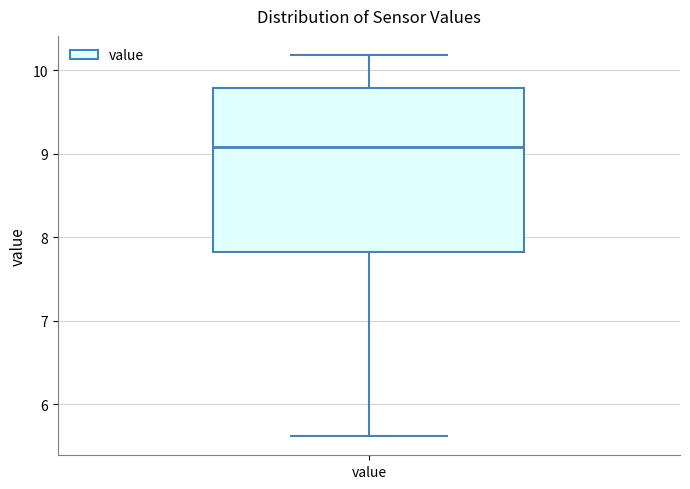

Where is the upper edge of the box for value on the y-axis? The values are not printed on the chart, so give them approximately, as read against the axis.

9.8